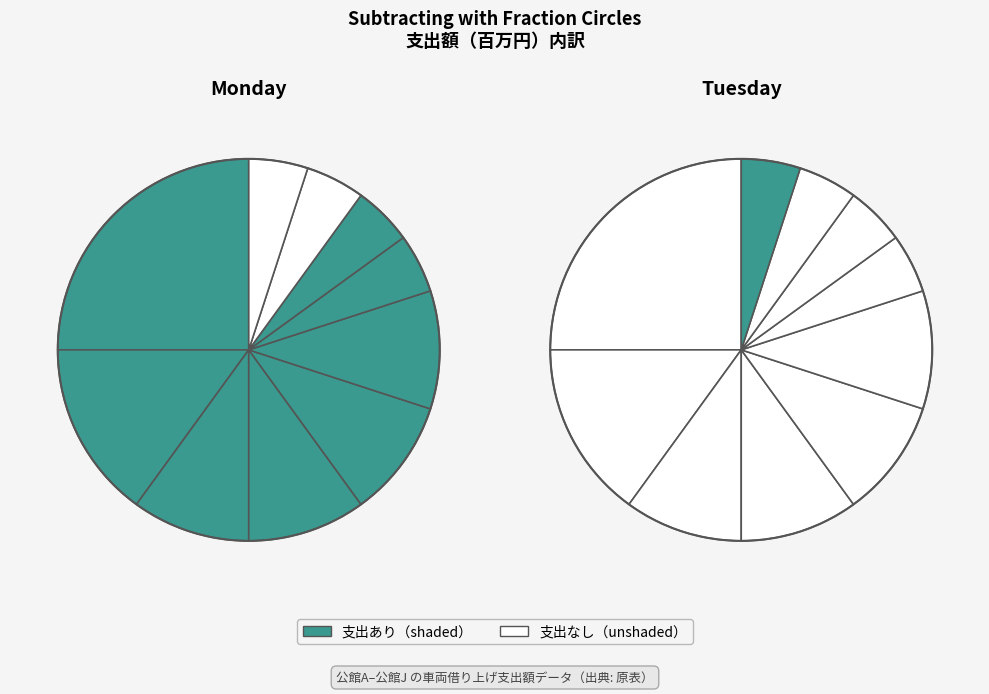

True or false: 公館J accounts for 1% of the total.

False